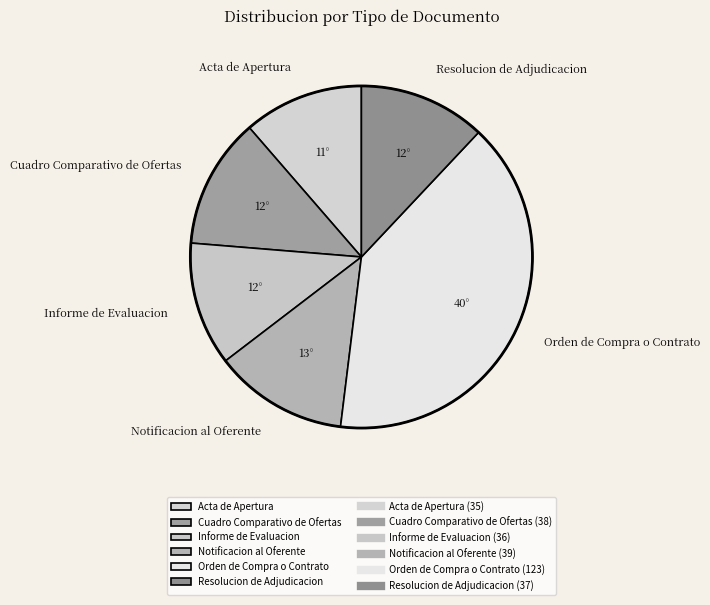

Combined, do Orden de Compra o Contrato and Informe de Evaluacion account for over 50%?

Yes